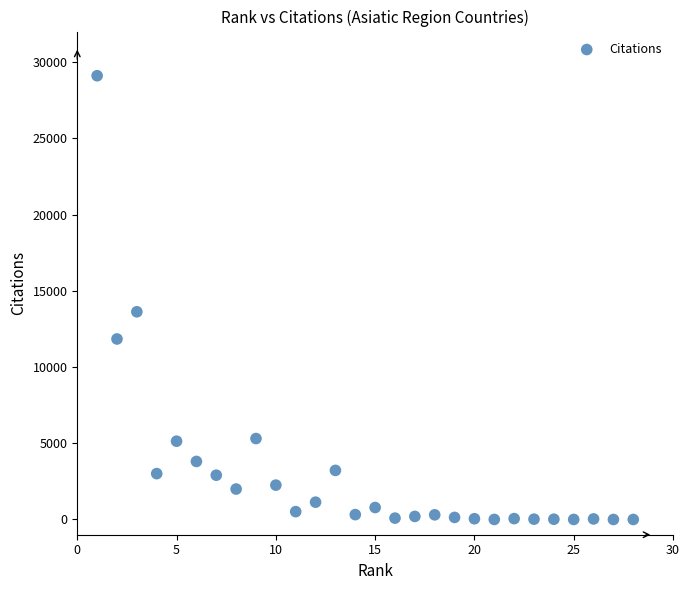

What Y value in the scatter plot is closest to 14551?

13621